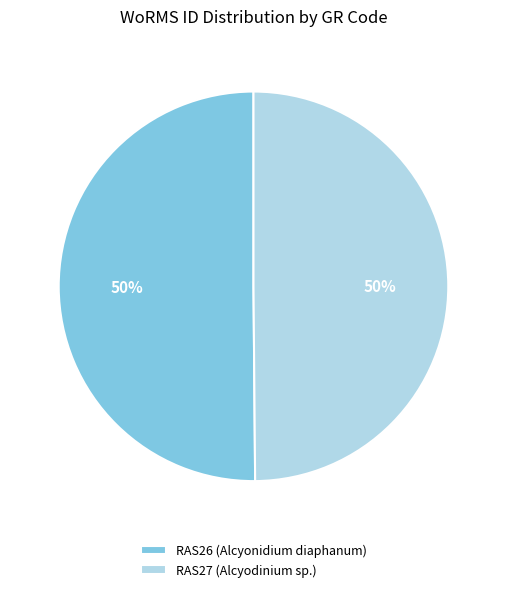

Do RAS26 (Alcyonidium diaphanum) and RAS27 (Alcyodinium sp.) together represent more than half of the pie?

Yes